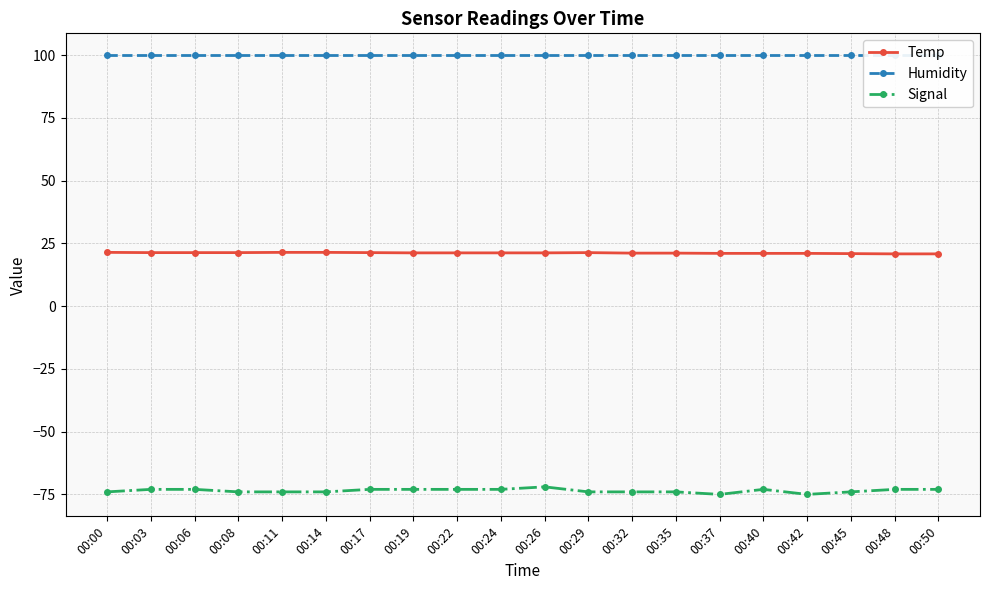

True or false: Humidity and Temp intersect in this chart.

False